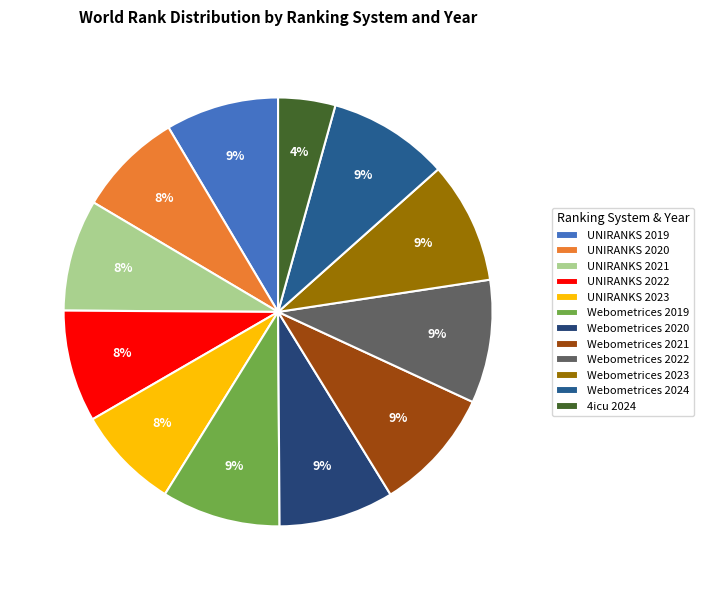

Do Webometrices 2022 and Webometrices 2021 together represent more than half of the pie?

No